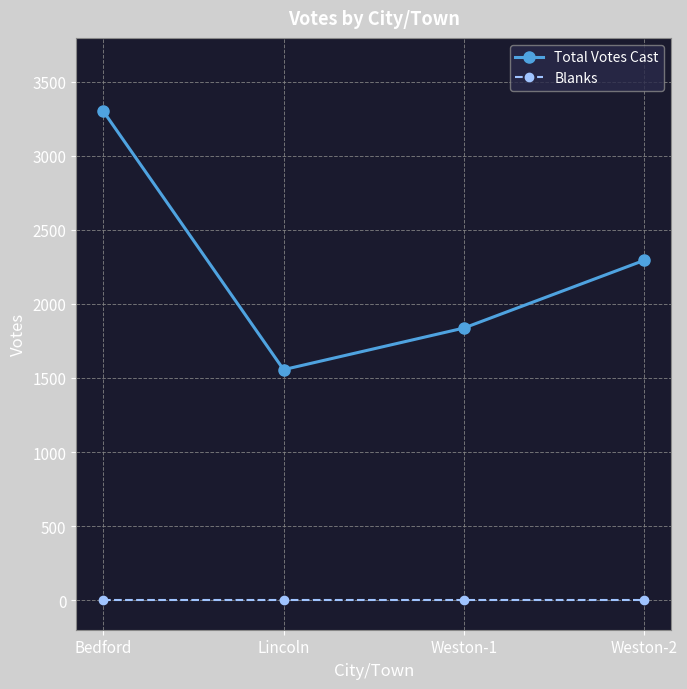

At which label does Total Votes Cast first exceed 2294?

Bedford